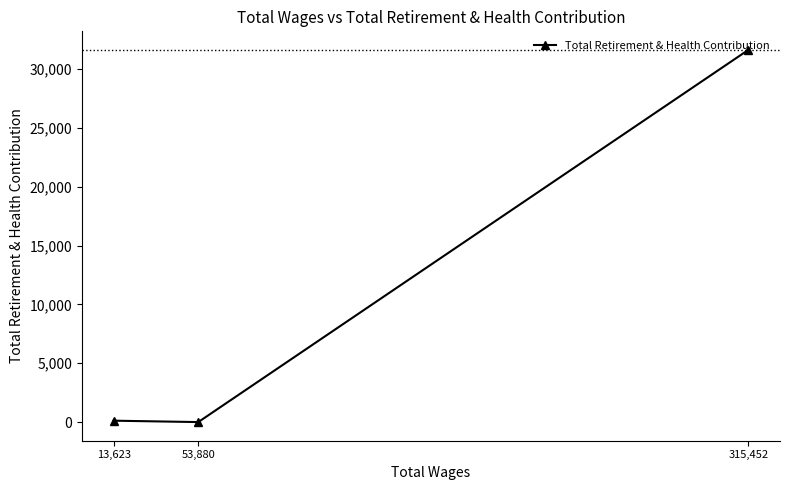

Rank the categories by value from highest to lowest.

315,452, 13,623, 53,880